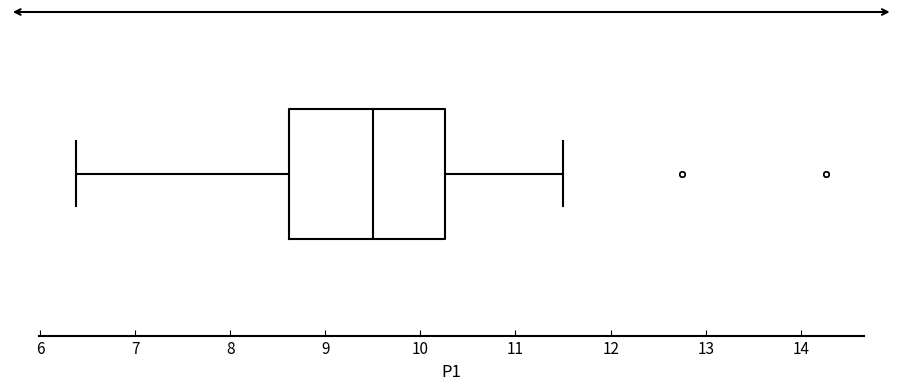

Where is the left edge of the box on the x-axis? The values are not printed on the chart, so give them approximately, as read against the axis.

8.6